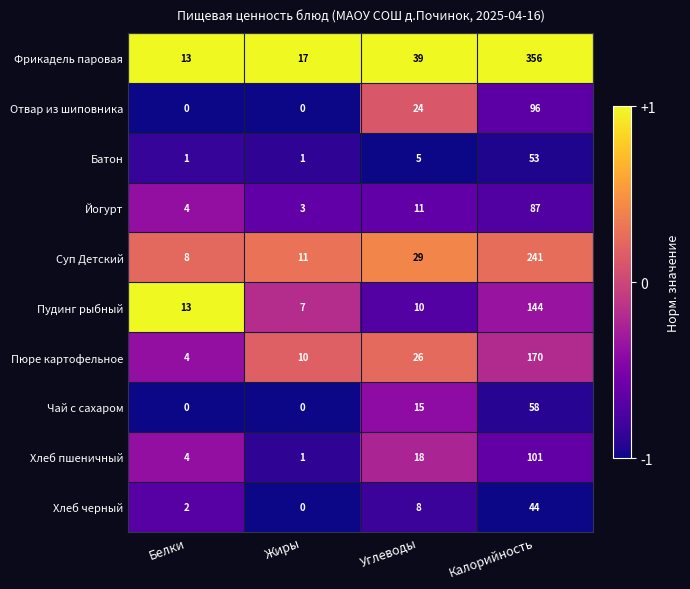

The Пудинг рыбный series shows 10 at Углеводы. True or false?

True